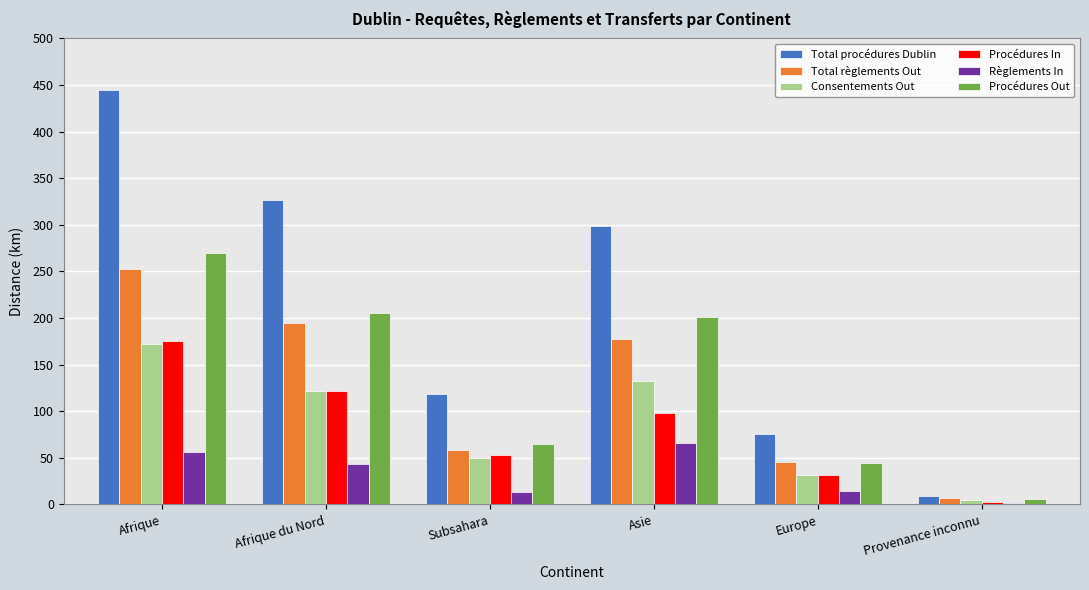

What value does the Total règlements Out series have at Afrique?

253